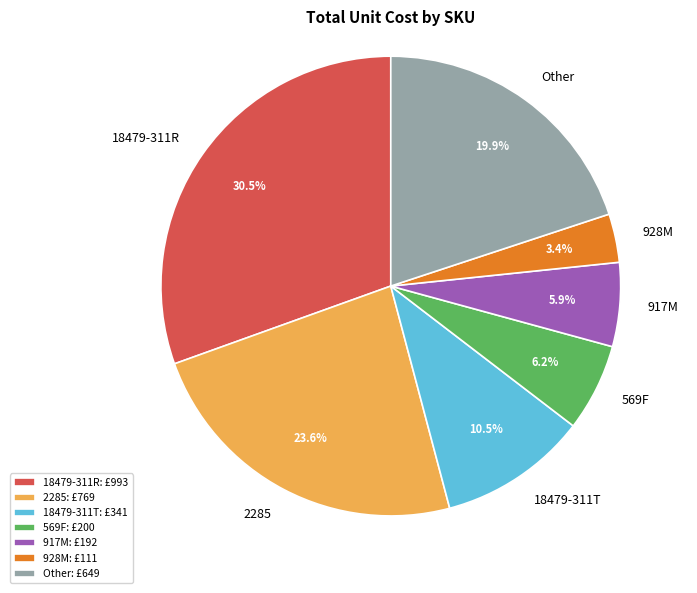

Count the number of slices in the pie.

7